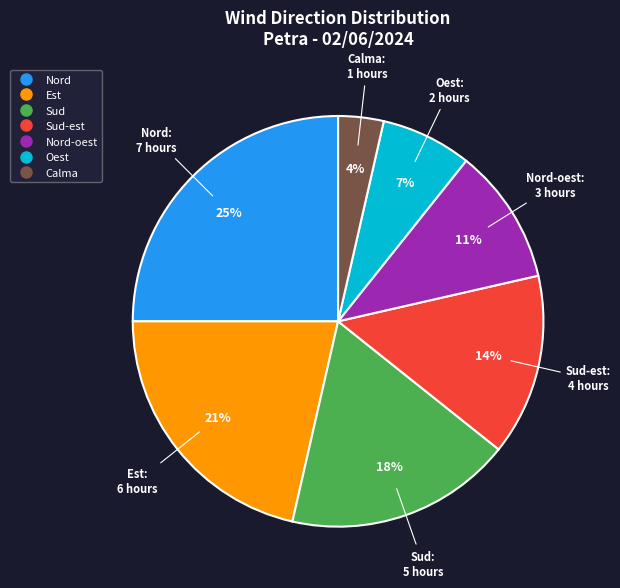

Does any single category account for the majority?

No